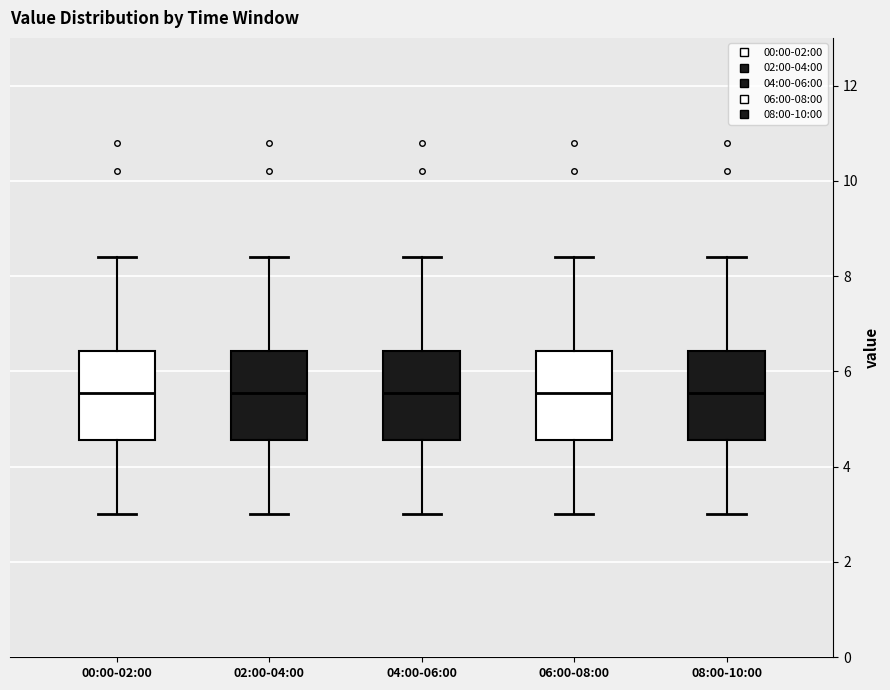

Reading left to right, read every box against the y-axis: the position of its median line, the range the box covers, and the ends of its whiskers. The values are not printed on the chart, so give them approximately, as read against the axis.

00:00-02:00: median 5.6, box 4.6 to 6.4, whiskers 3.0 to 8.4
02:00-04:00: median 5.6, box 4.6 to 6.4, whiskers 3.0 to 8.4
04:00-06:00: median 5.6, box 4.6 to 6.4, whiskers 3.0 to 8.4
06:00-08:00: median 5.6, box 4.6 to 6.4, whiskers 3.0 to 8.4
08:00-10:00: median 5.6, box 4.6 to 6.4, whiskers 3.0 to 8.4